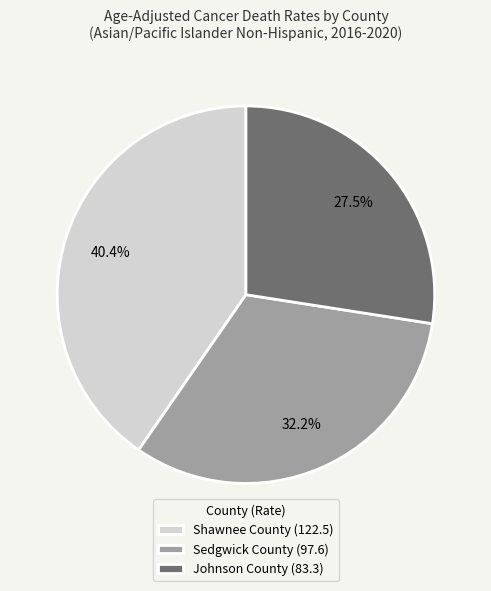

How many slices are in this pie chart?

3